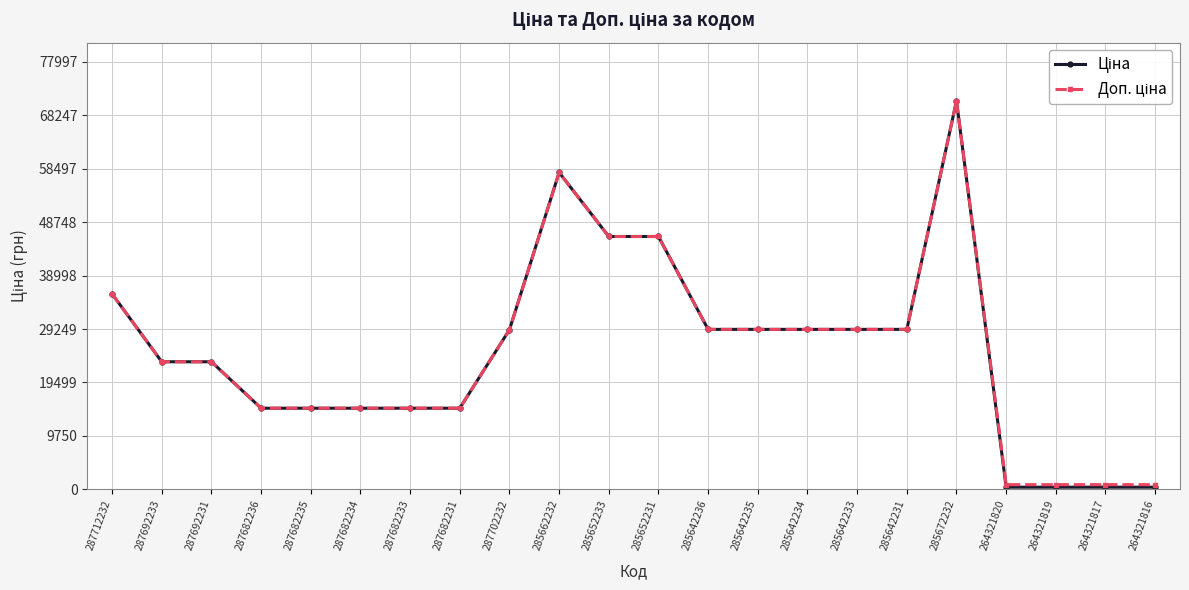

How many lines are shown in the chart?

2